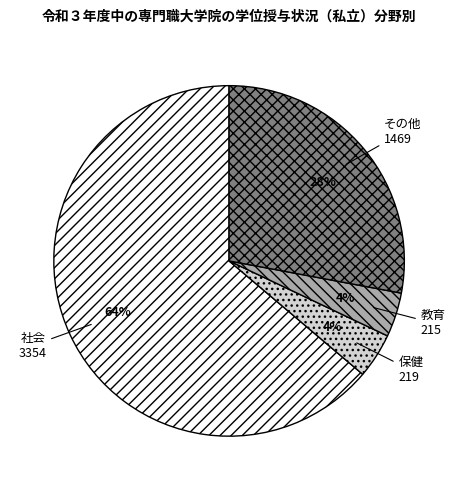

Does any single category account for the majority?

Yes